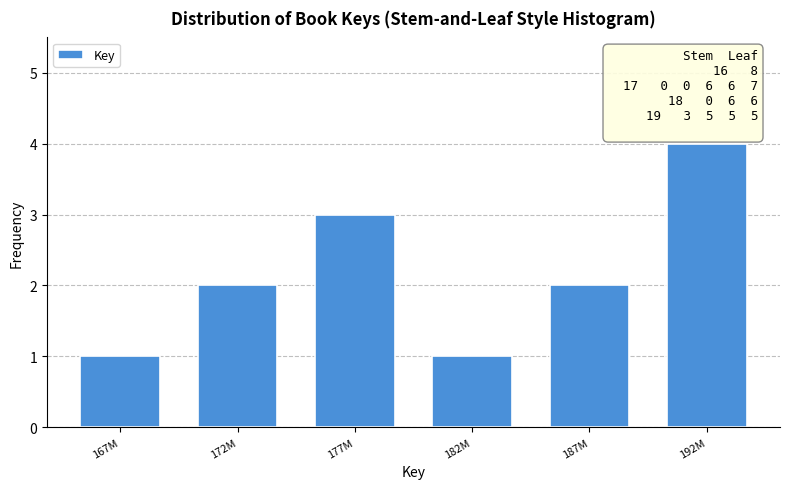

Reading left to right, what are all the values shown in this chart?

1	2	3	1	2	4